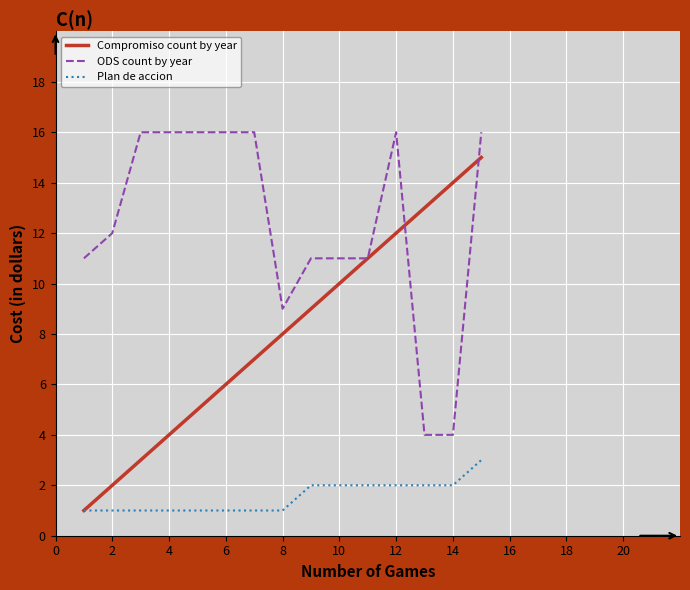

Is this an area chart (filled region under the line)?

No